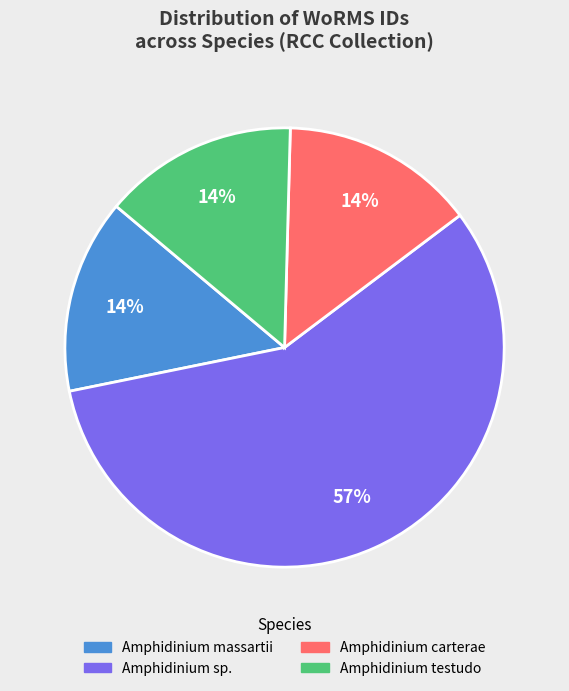

To the nearest percent, what is the average slice percentage?

25%